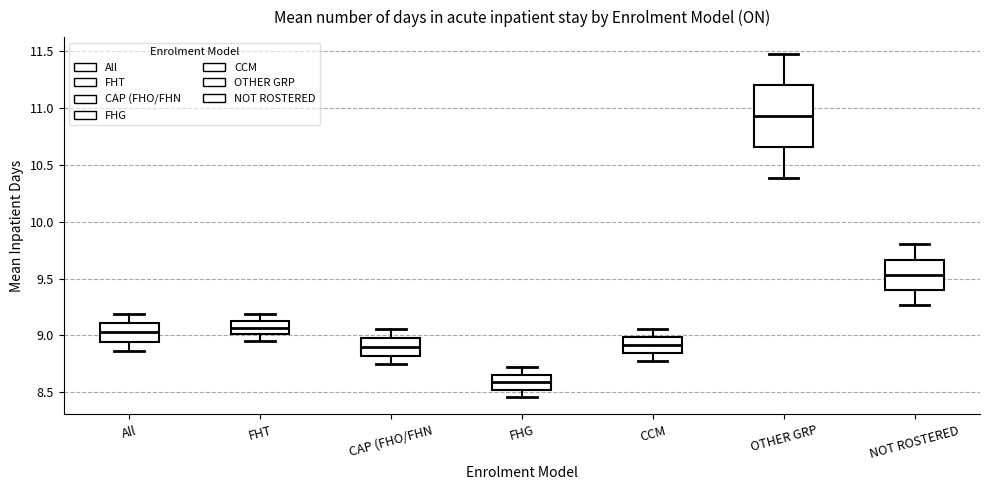

Reading left to right, transcribe this box plot: for each box, give where its median line is, the range the box spans, and where its two whiskers end, as read against the y-axis. The values are not printed on the chart, so give them approximately, as read against the axis.

All: median 9.05, box 8.95 to 9.10, whiskers 8.85 to 9.20
FHT: median 9.05, box 9.00 to 9.15, whiskers 8.95 to 9.20
CAP (FHO/FHN: median 8.90, box 8.80 to 9.00, whiskers 8.75 to 9.05
FHG: median 8.60, box 8.50 to 8.65, whiskers 8.45 to 8.70
CCM: median 8.90, box 8.85 to 9.00, whiskers 8.80 to 9.05
OTHER GRP: median 10.95, box 10.65 to 11.20, whiskers 10.40 to 11.45
NOT ROSTERED: median 9.55, box 9.40 to 9.65, whiskers 9.25 to 9.80